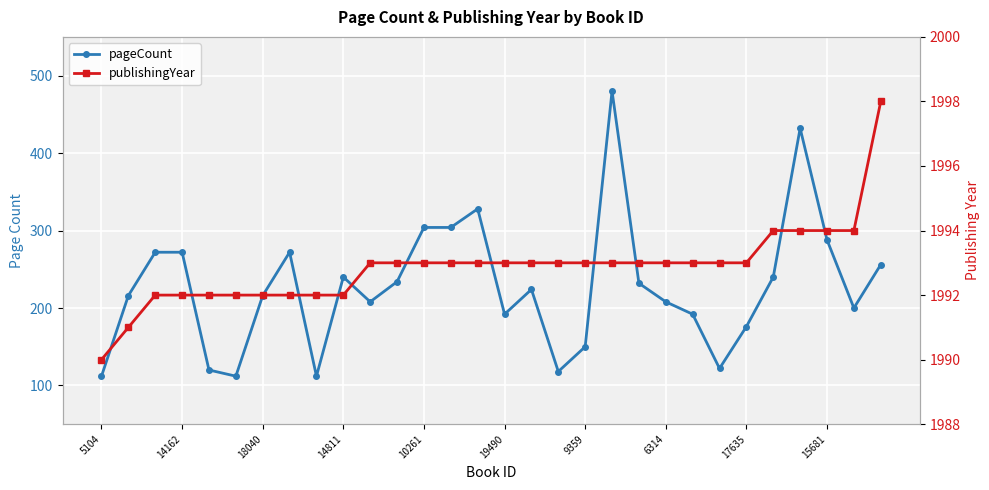

Rank the series by their average value, from highest to lowest.

publishingYear, pageCount